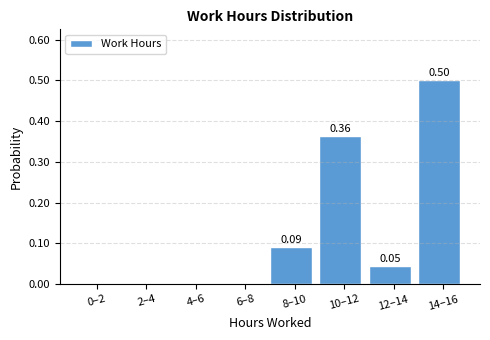

What is the change in value from 6–8 to 8–10?

+0.1